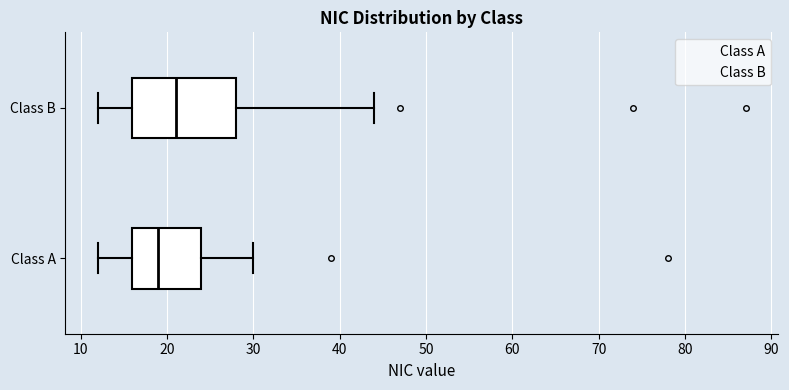

Reading bottom to top, transcribe this box plot: for each box, give where its median line is, the range the box spans, and where its two whiskers end, as read against the x-axis. The values are not printed on the chart, so give them approximately, as read against the axis.

Class A: median 19, box 16 to 24, whiskers 12 to 30
Class B: median 21, box 16 to 28, whiskers 12 to 44